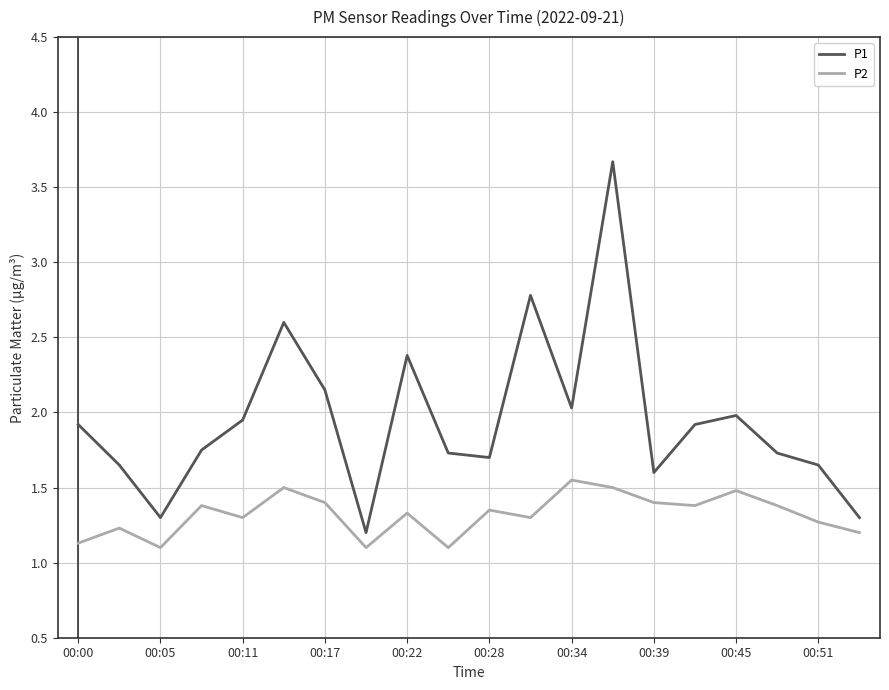

How many interior local valleys does the P1 series have?

5